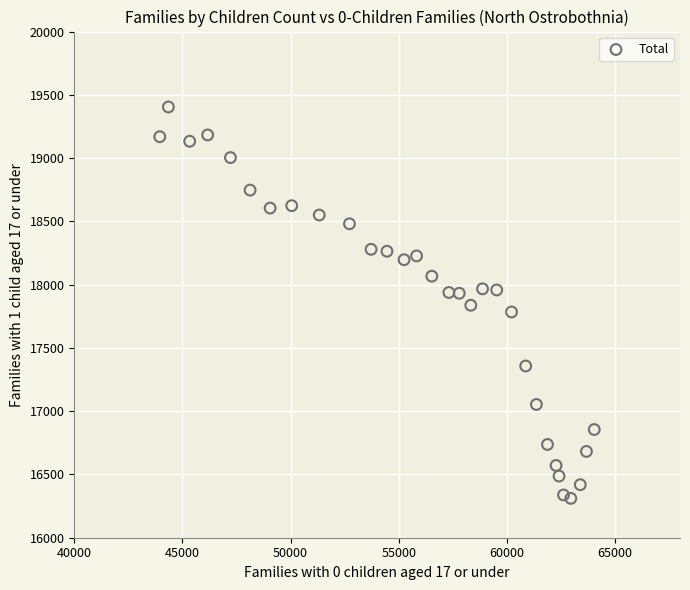

What is the range of Y values (max minus min)?

3093